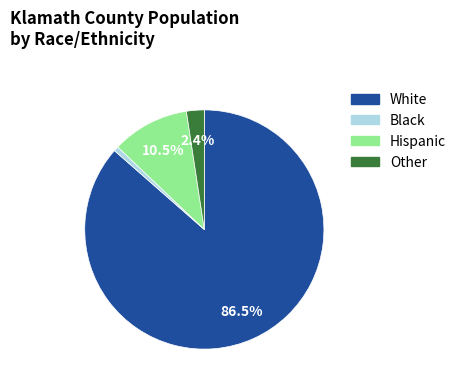

What is the majority slice?

White